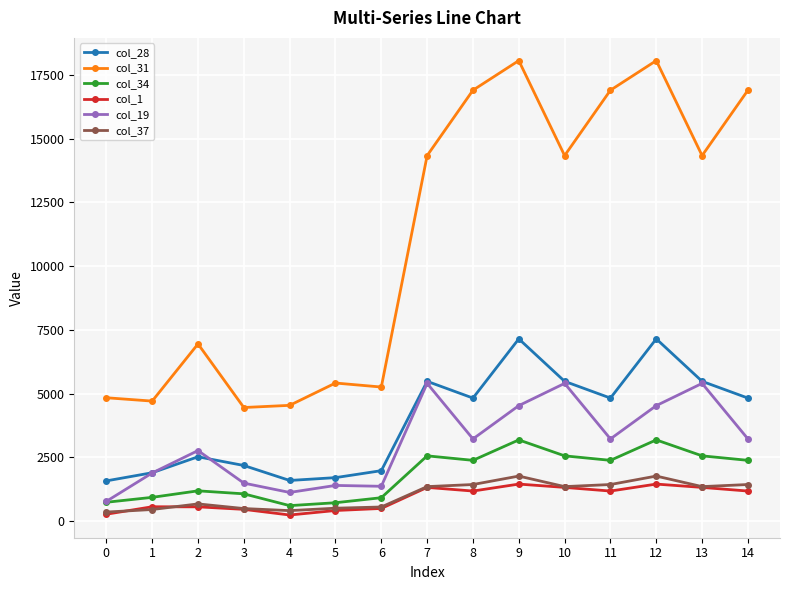

Which series changed the most between 6 and 8?

col_31